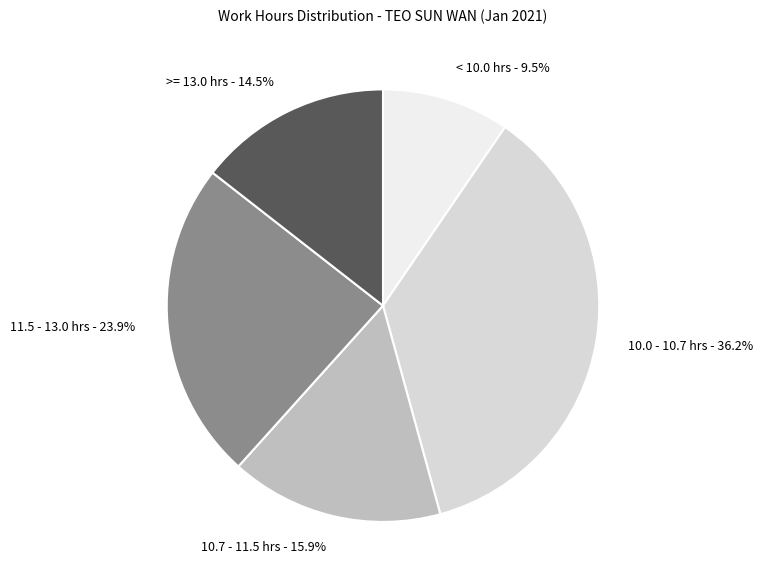

Rank the categories by value from lowest to highest.

< 10.0 hrs, >= 13.0 hrs, 10.7 - 11.5 hrs, 11.5 - 13.0 hrs, 10.0 - 10.7 hrs